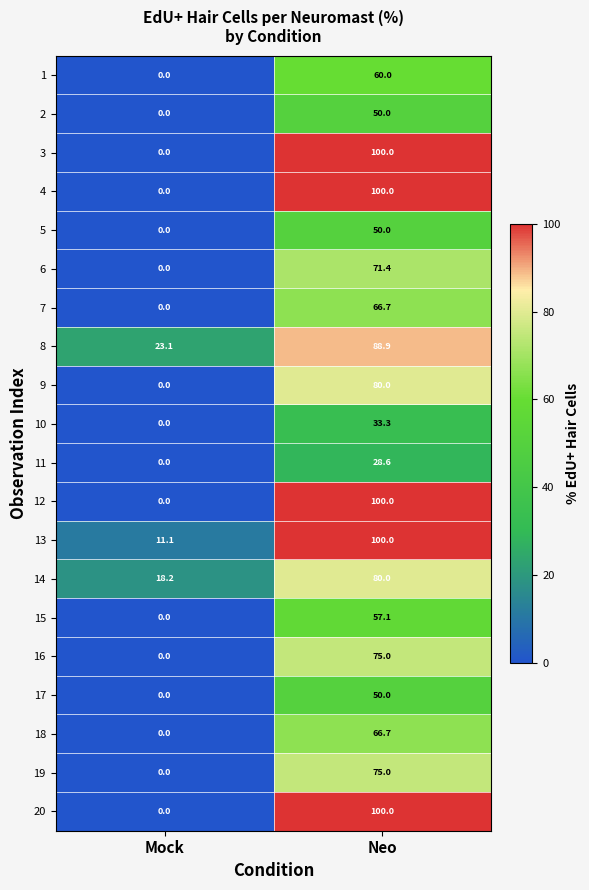

The value of 6 at Mock is 0.0. True or false?

True